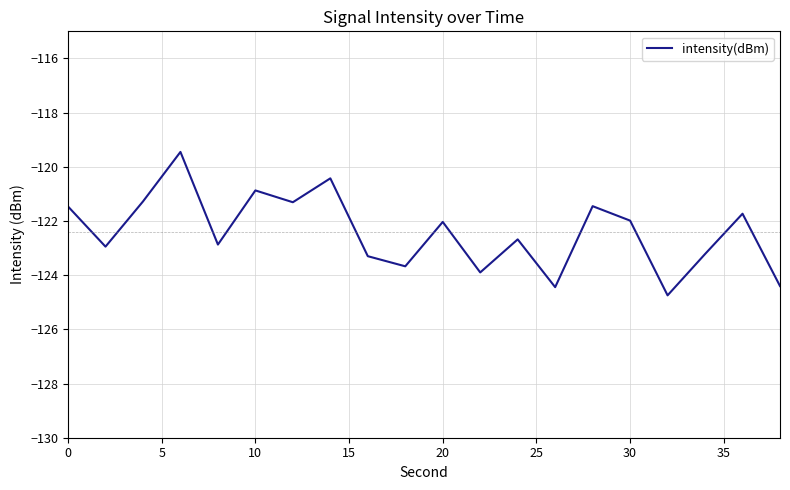

What is the greatest value displayed?

-119.5